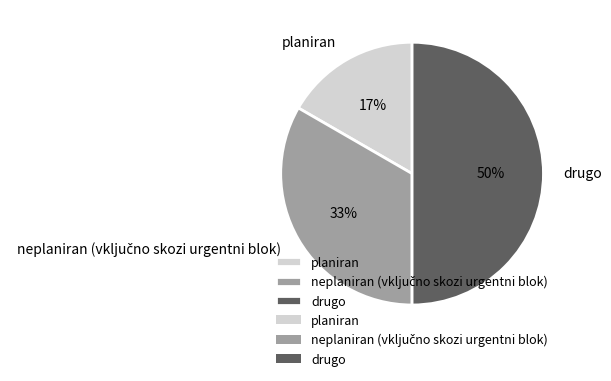

Combined, do drugo and planiran account for over 50%?

Yes